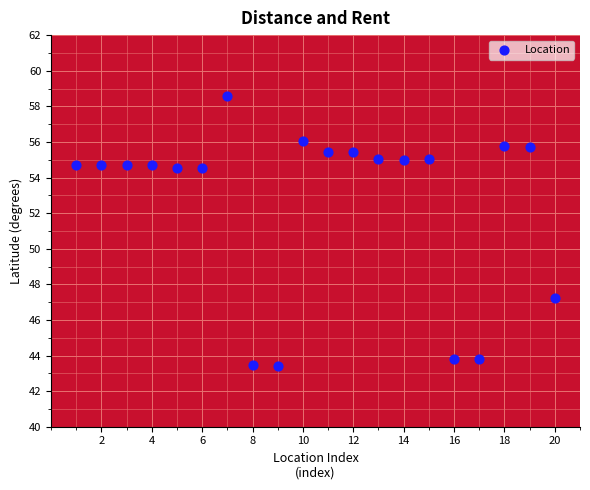

What is the range of Y values (max minus min)?

15.2